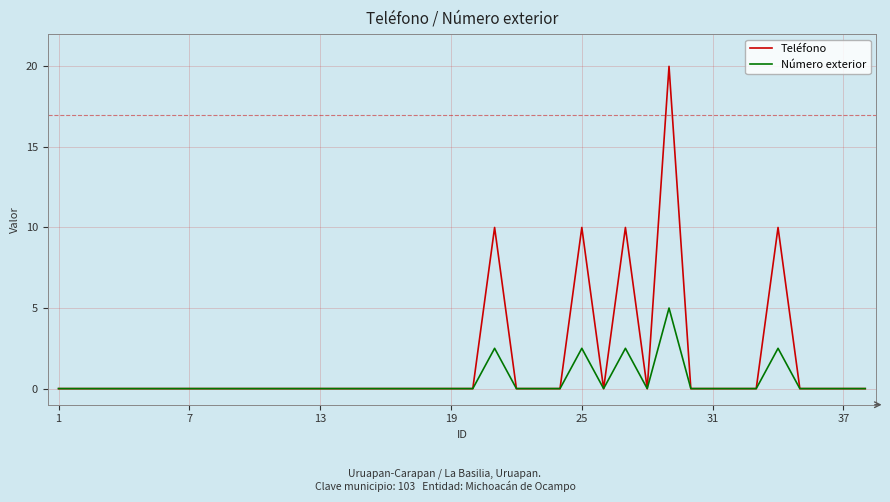

Rank the series by their maximum value, from highest to lowest.

Teléfono, Número exterior